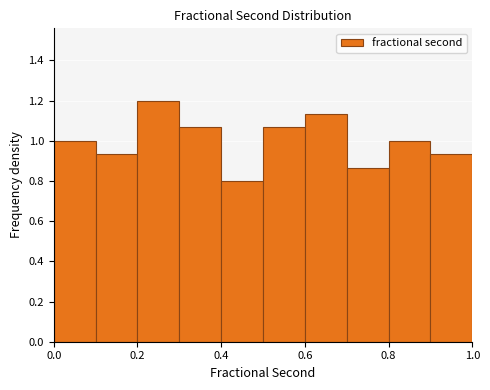

Which range on the x-axis has the tallest bar?

0.2 to 0.3